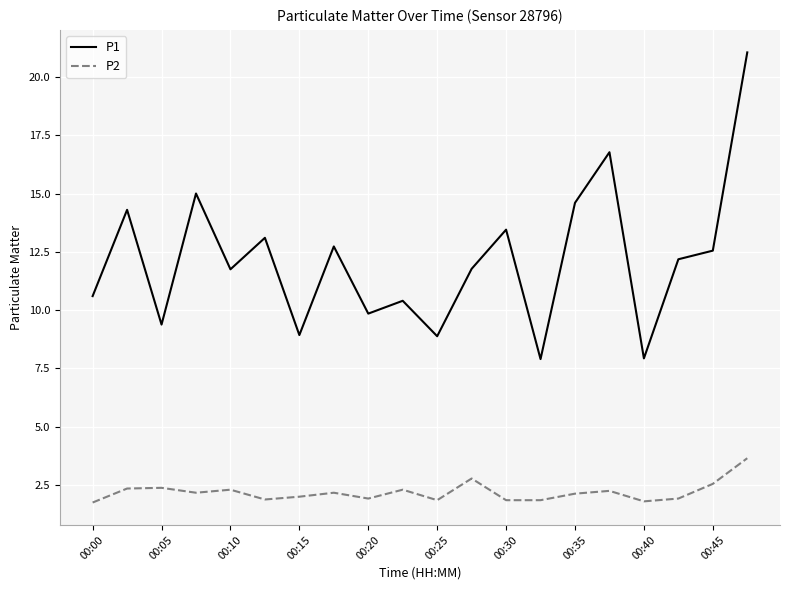

Which series has the largest range (max minus min)?

P1